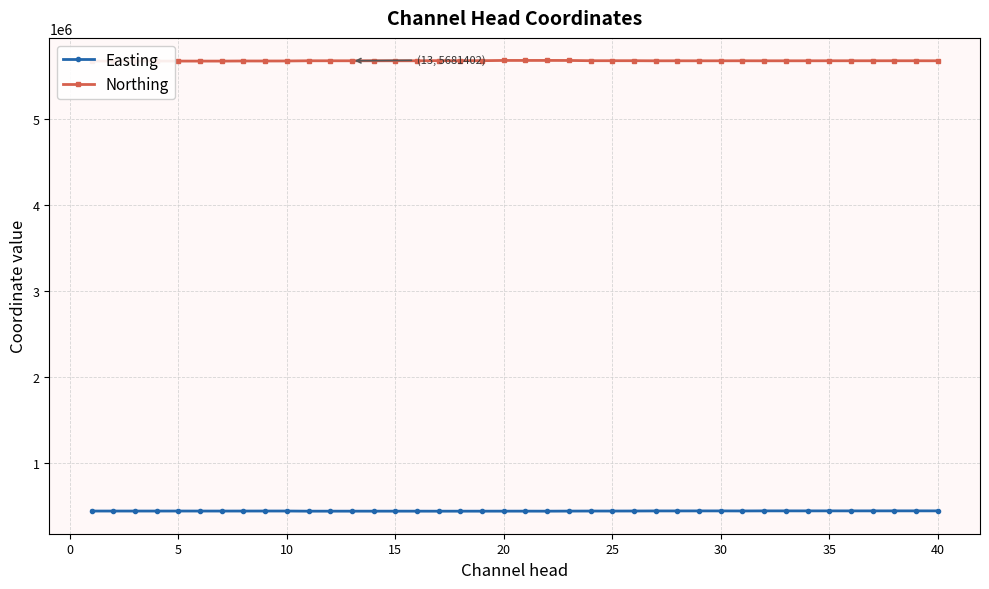

What are all the series names shown in the legend?

Easting, Northing